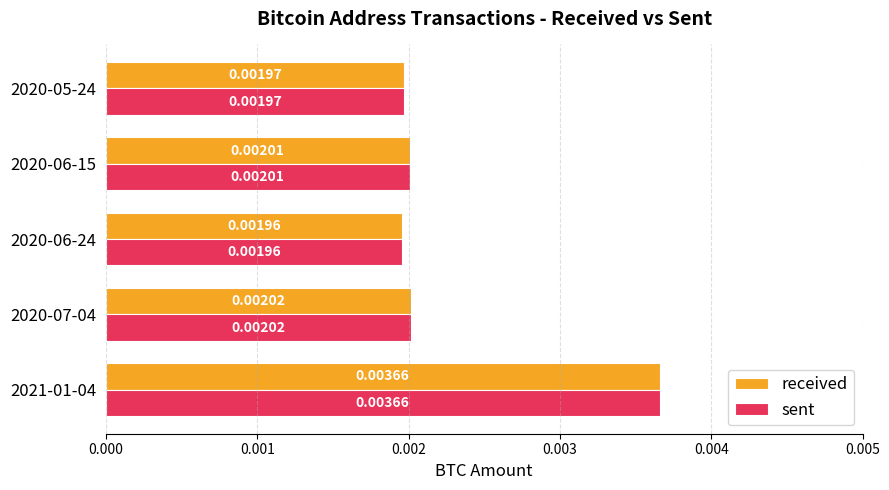

At how many categories does at least one series exceed 0?

5